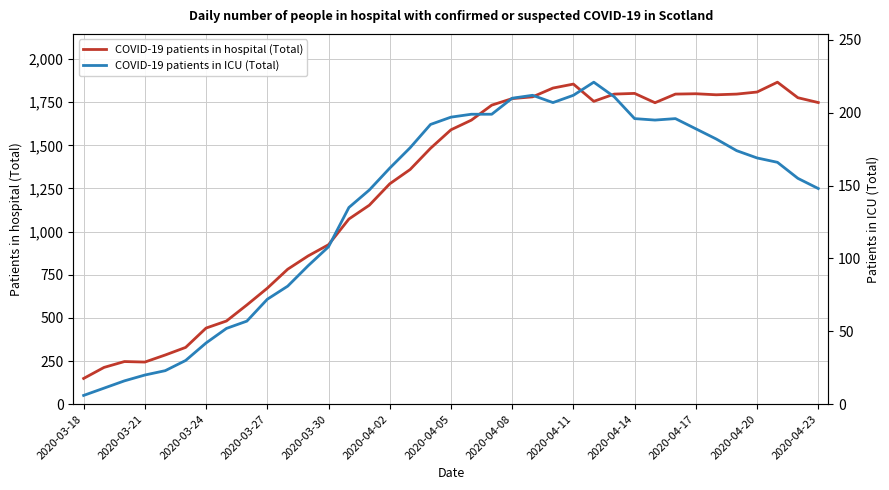

At which label does COVID-19 patients in hospital (Total) reach its minimum?

2020-03-18